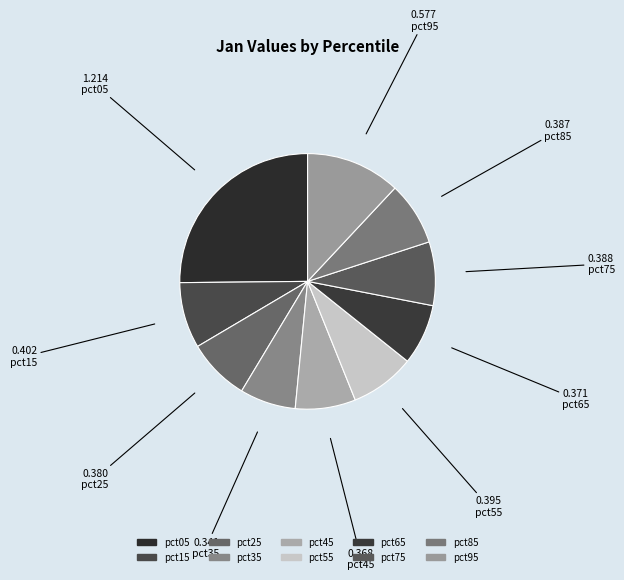

To the nearest percent, what is the combined percentage of pct75 and pct05?

33%